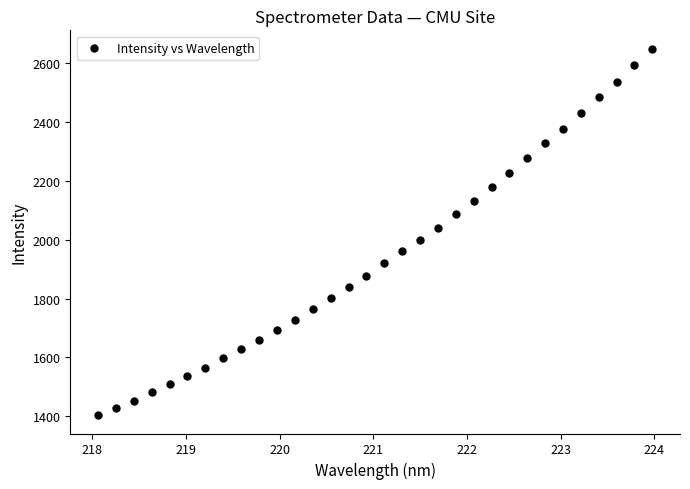

What is the range of Y values (max minus min)?

1246.4